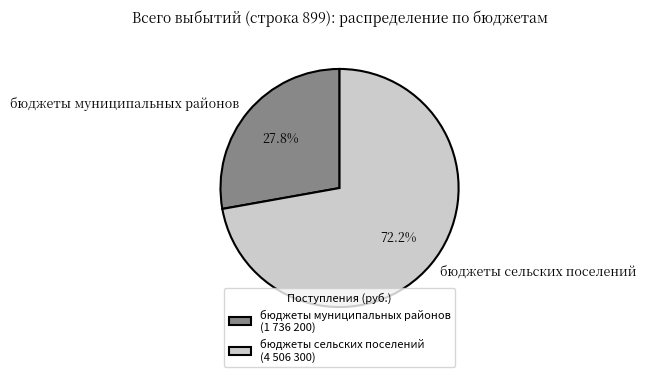

How many segments does this pie chart have?

2